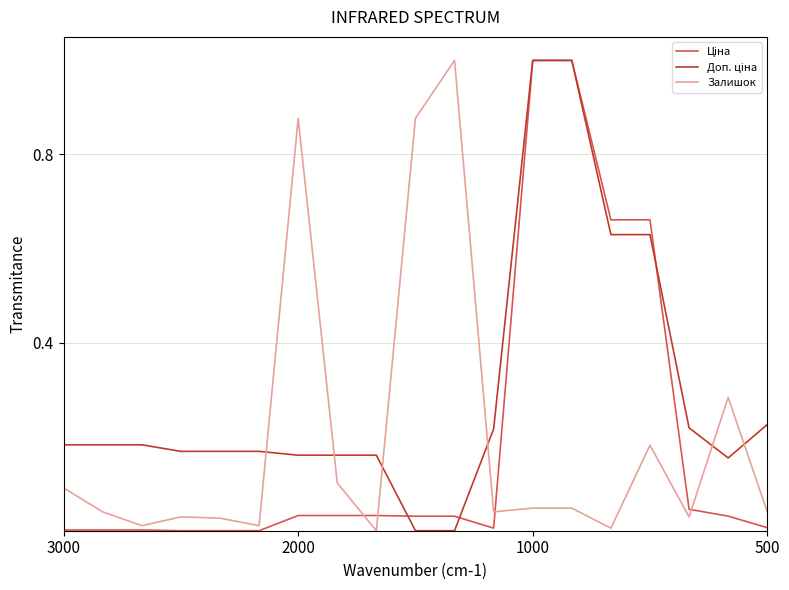

At how many categories does at least one series exceed 0?

19